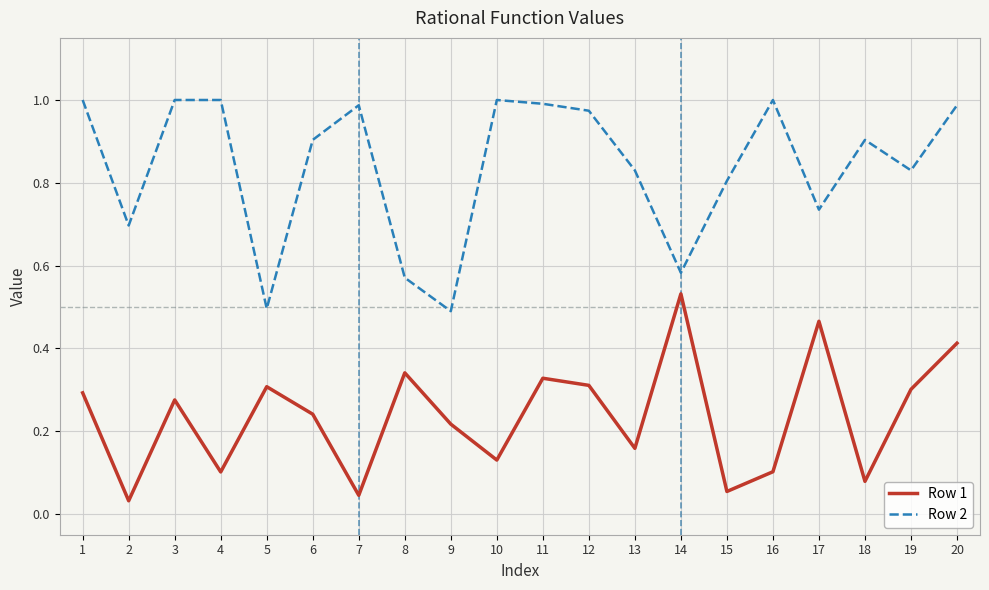

True or false: Row 2 has a value of 1.1 at 19.

False